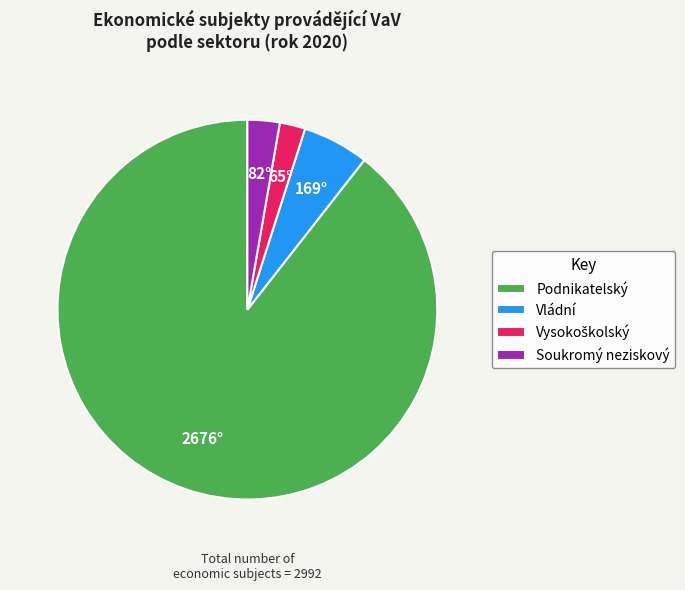

How many slices are in this pie chart?

4